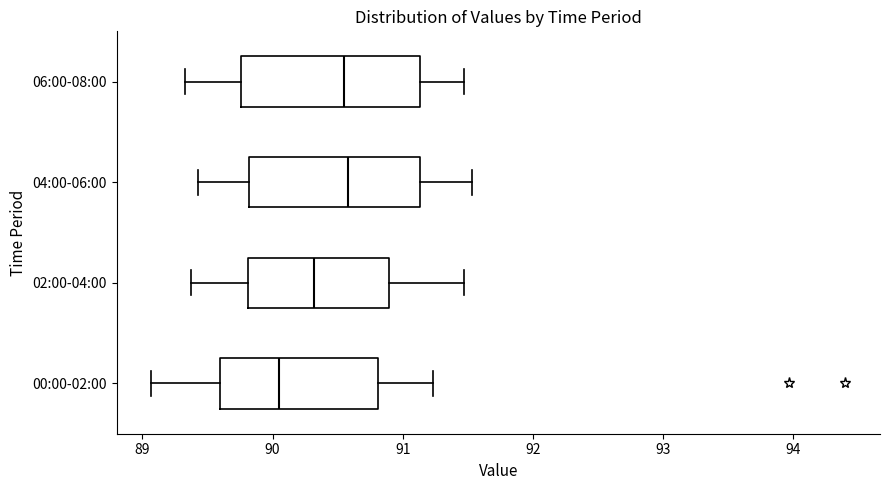

Where is the left edge of the box for 06:00-08:00 on the x-axis? The values are not printed on the chart, so give them approximately, as read against the axis.

89.8